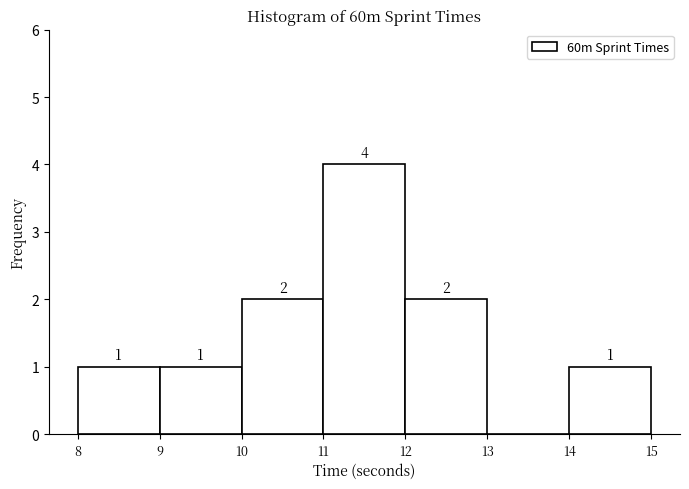

Over which range of the x-axis is the bar tallest?

11 to 12